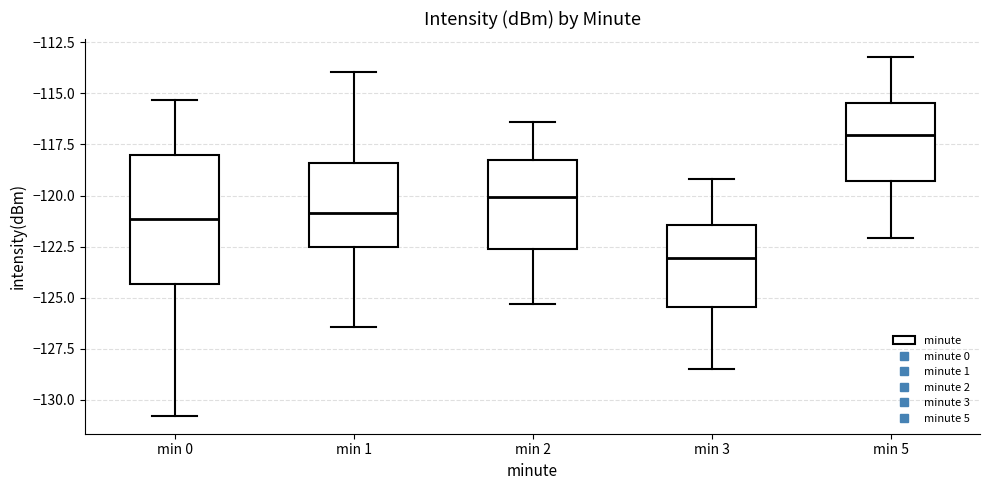

Which box's median line is the highest?

min 5